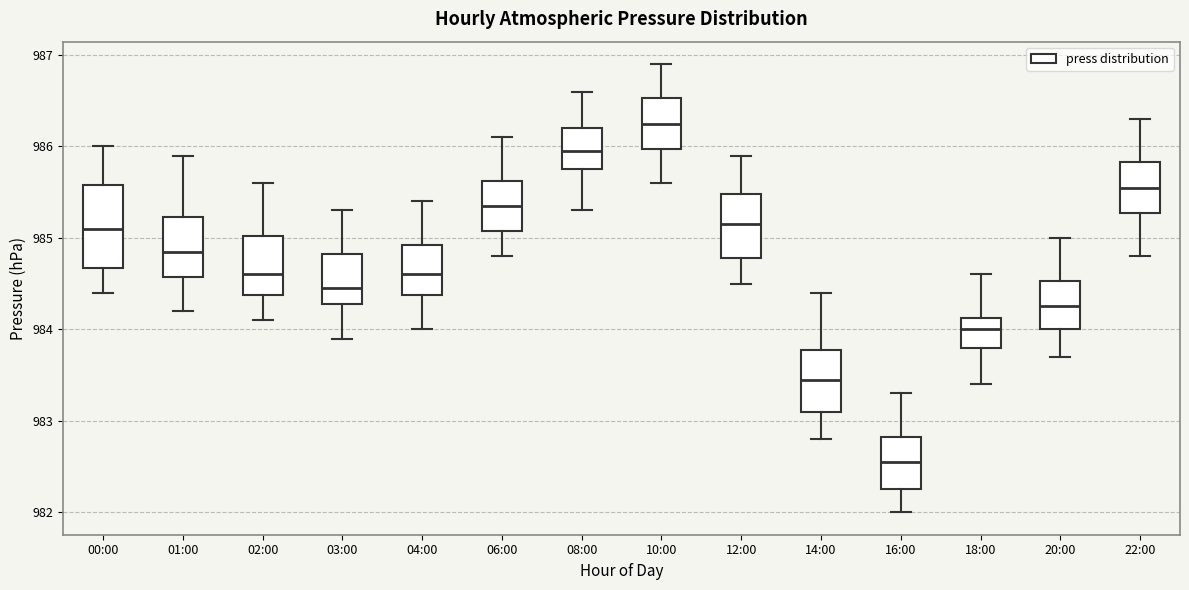

Reading left to right, transcribe this box plot: for each box, give where its median line is, the range the box spans, and where its two whiskers end, as read against the y-axis. The values are not printed on the chart, so give them approximately, as read against the axis.

00:00: median 985.1, box 984.7 to 985.6, whiskers 984.4 to 986.0
01:00: median 984.9, box 984.6 to 985.2, whiskers 984.2 to 985.9
02:00: median 984.6, box 984.4 to 985.0, whiskers 984.1 to 985.6
03:00: median 984.5, box 984.3 to 984.8, whiskers 983.9 to 985.3
04:00: median 984.6, box 984.4 to 984.9, whiskers 984.0 to 985.4
06:00: median 985.4, box 985.1 to 985.6, whiskers 984.8 to 986.1
08:00: median 986.0, box 985.8 to 986.2, whiskers 985.3 to 986.6
10:00: median 986.3, box 986.0 to 986.5, whiskers 985.6 to 986.9
12:00: median 985.2, box 984.8 to 985.5, whiskers 984.5 to 985.9
14:00: median 983.5, box 983.1 to 983.8, whiskers 982.8 to 984.4
16:00: median 982.6, box 982.3 to 982.8, whiskers 982.0 to 983.3
18:00: median 984.0, box 983.8 to 984.1, whiskers 983.4 to 984.6
20:00: median 984.3, box 984.0 to 984.5, whiskers 983.7 to 985.0
22:00: median 985.6, box 985.3 to 985.8, whiskers 984.8 to 986.3